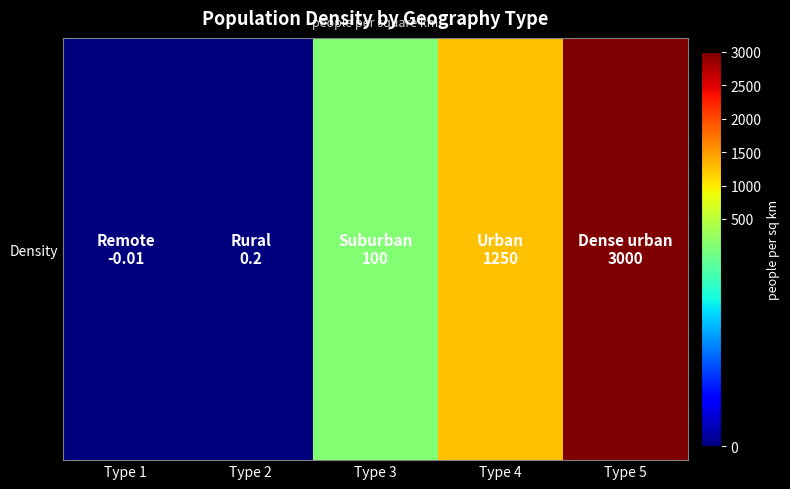

What is the approximate value at Type 5?

3000.0